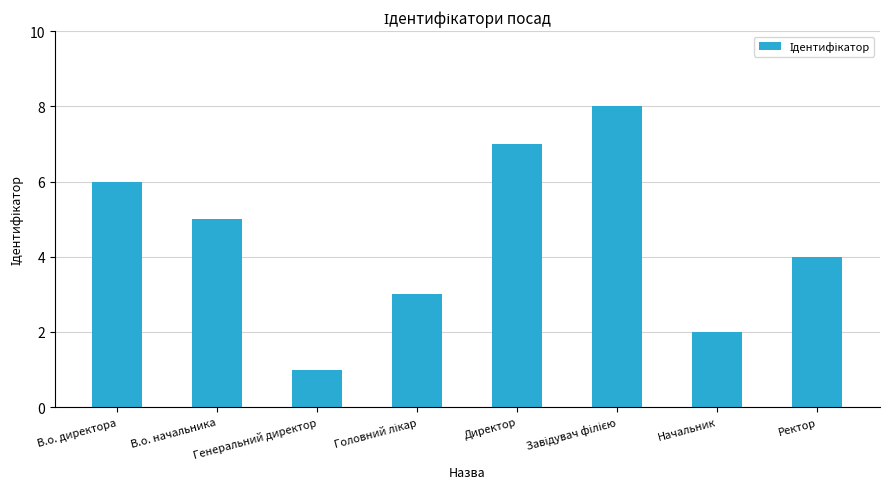

The value at Начальник is 2. True or false?

True